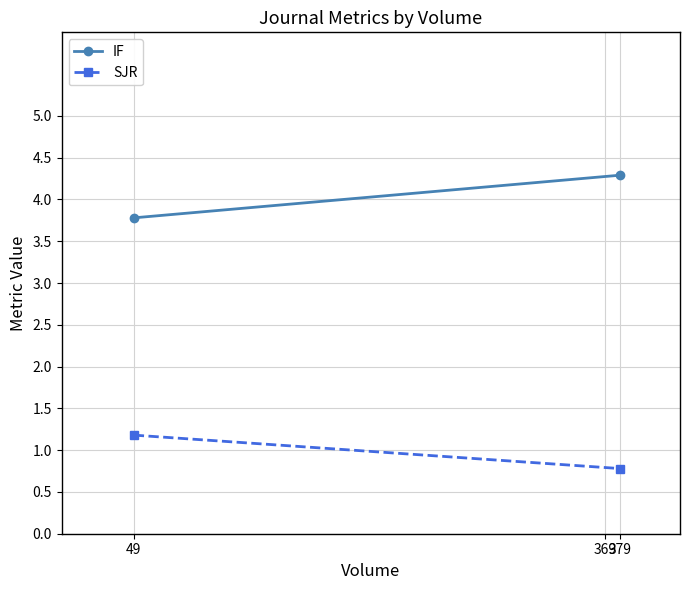

What are all the series names shown in the legend?

IF, SJR